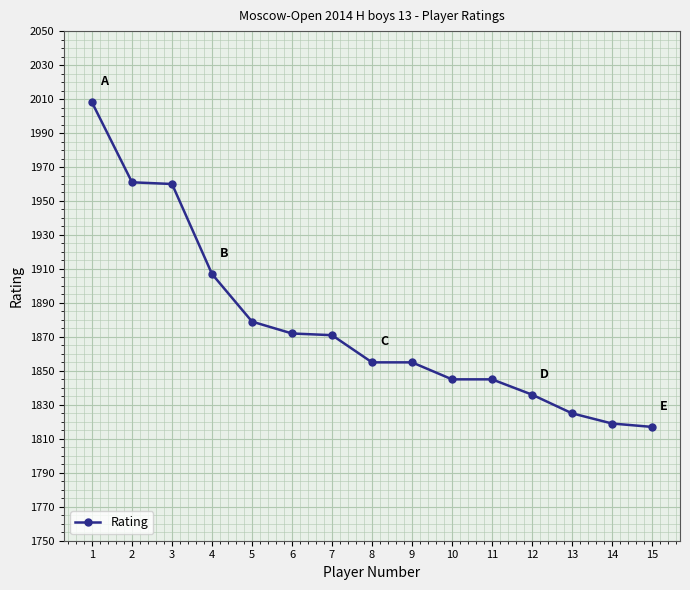

Which has a higher value, 6 or 3?

3